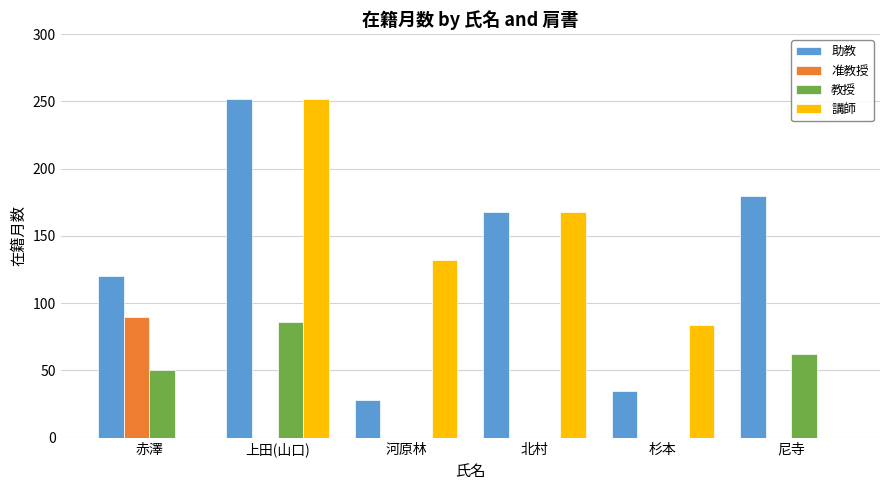

What is the maximum value shown in the chart?

252